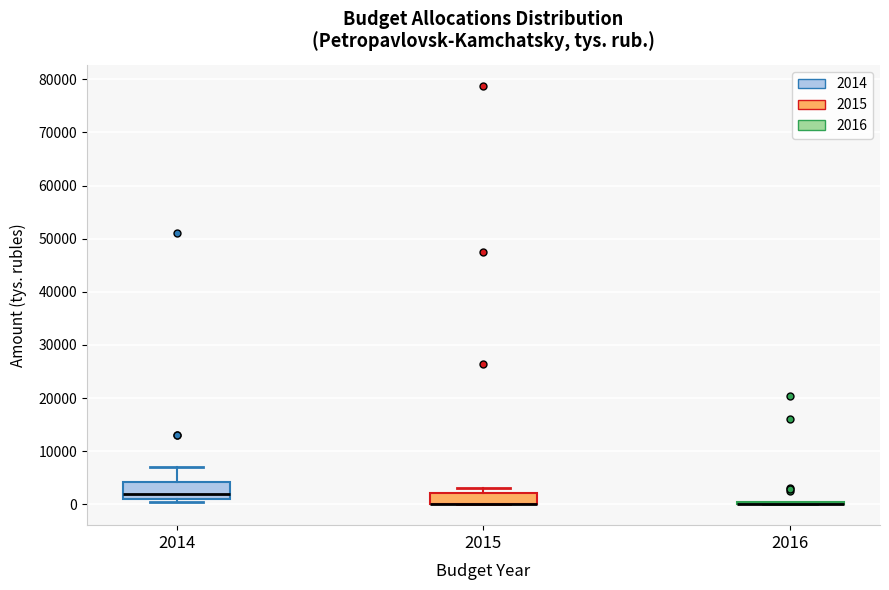

Reading left to right, transcribe this box plot: for each box, give where its median line is, the range the box spans, and where its two whiskers end, as read against the y-axis. The values are not printed on the chart, so give them approximately, as read against the axis.

2014: median 2000, box 1000 to 4000, whiskers 0 to 7000
2015: median 0 (drawn on the box's lower edge), box 0 to 2000, whiskers 0 to 3000
2016: box collapsed to a line at 0, whiskers 0 to 1000